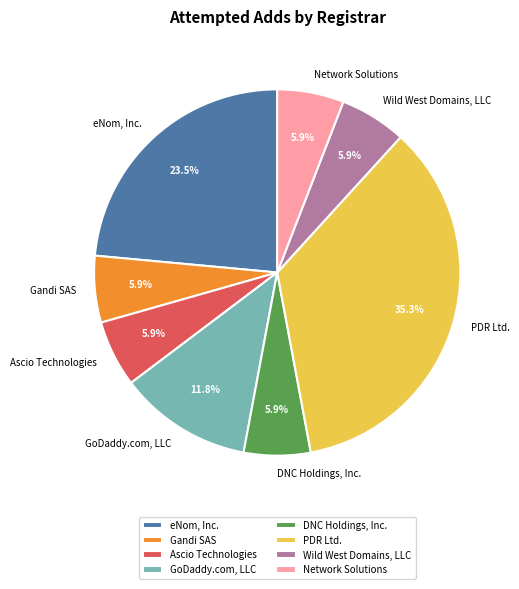

How many slices are in this pie chart?

8